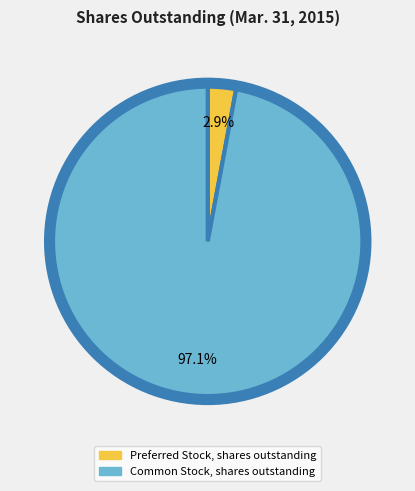

What percentage do Preferred Stock, shares outstanding and Common Stock, shares outstanding together represent?

100.0%